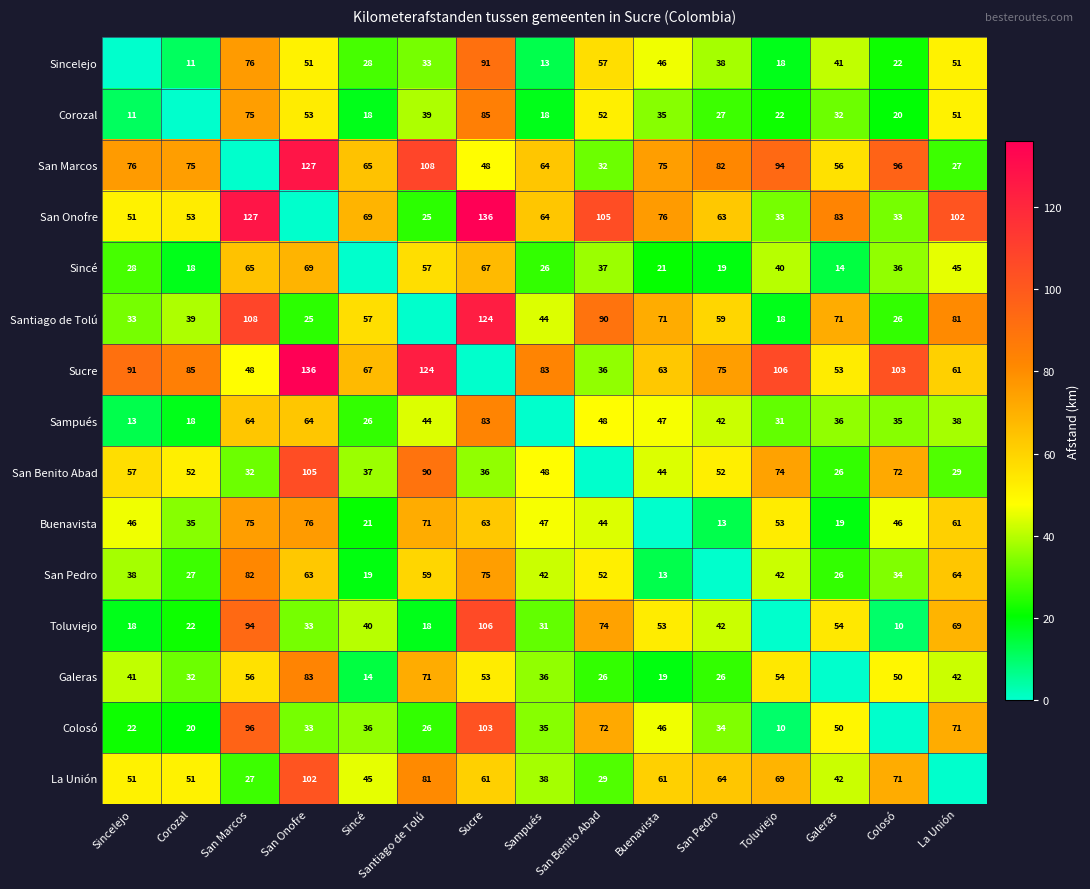

What is the difference between the Toluviejo values at San Onofre and Galeras?

21